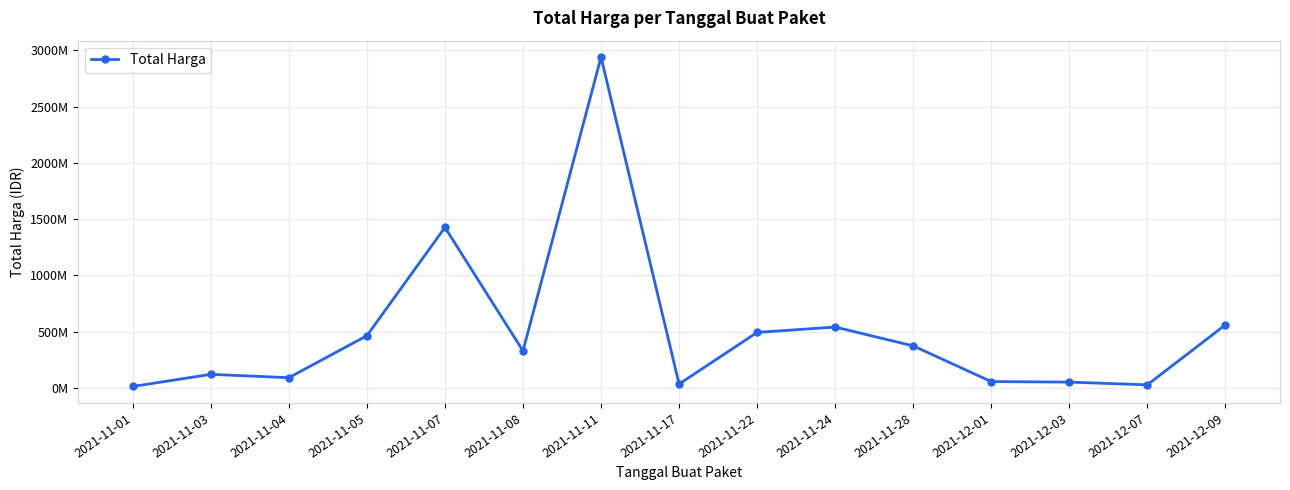

Does the chart have visible grid lines?

Yes